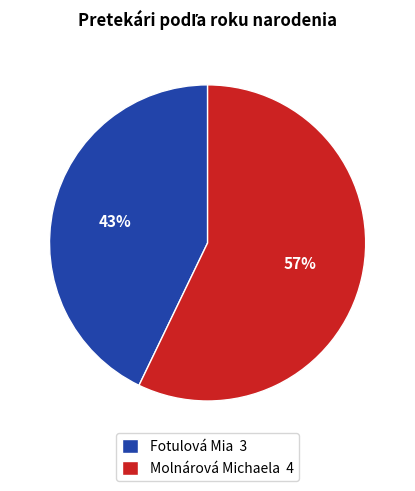

How many segments does this pie chart have?

2